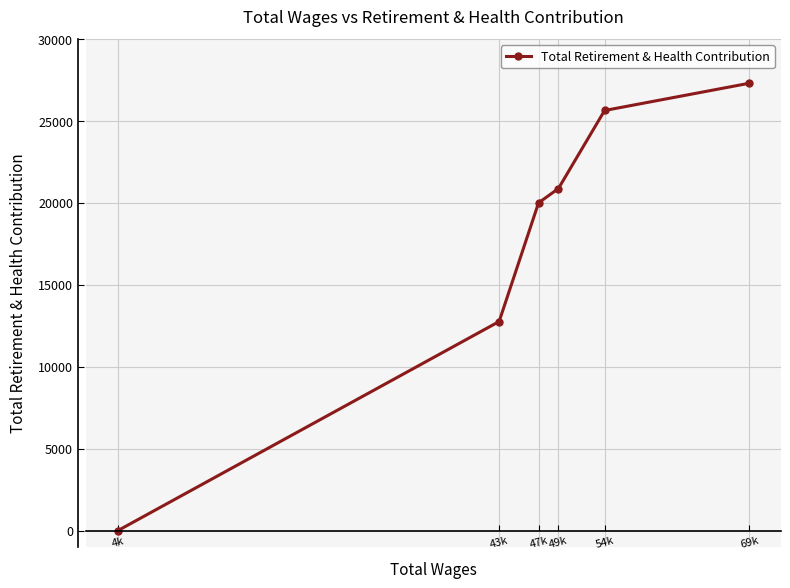

How many values are below 20877?

3